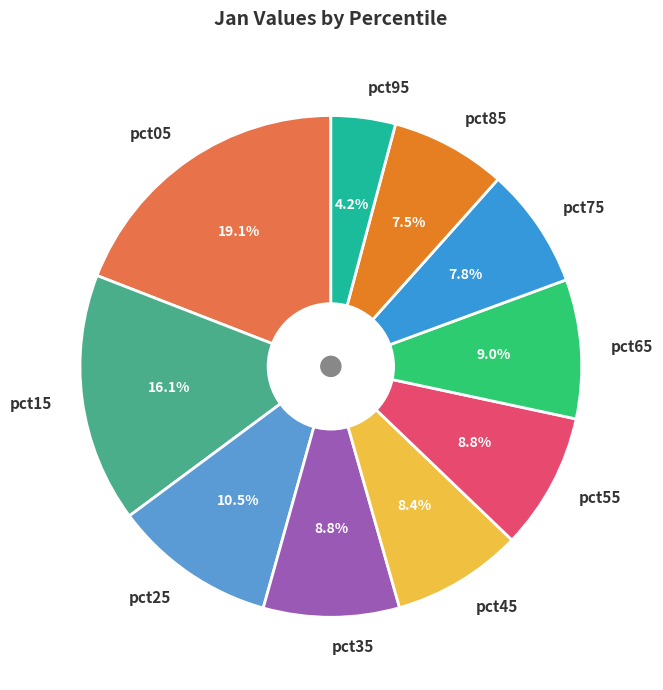

Is it true that pct95 is 4% of the pie?

True